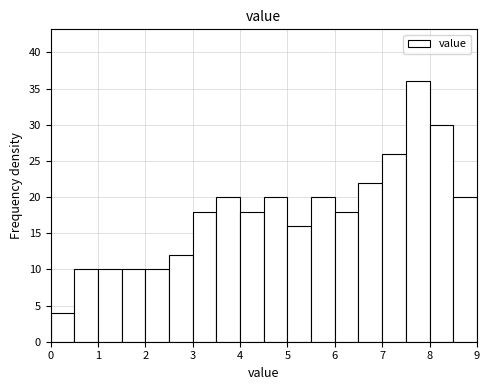

Over which range of the x-axis is the bar tallest?

7.5 to 8.0